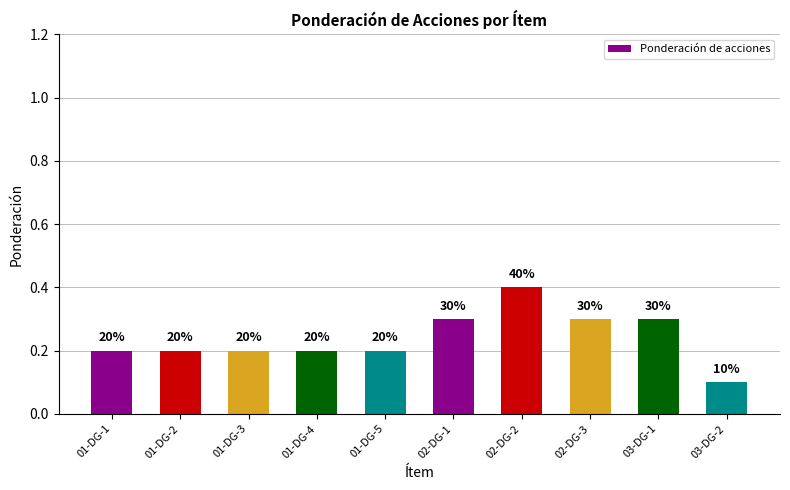

How many bars are there in total?

10